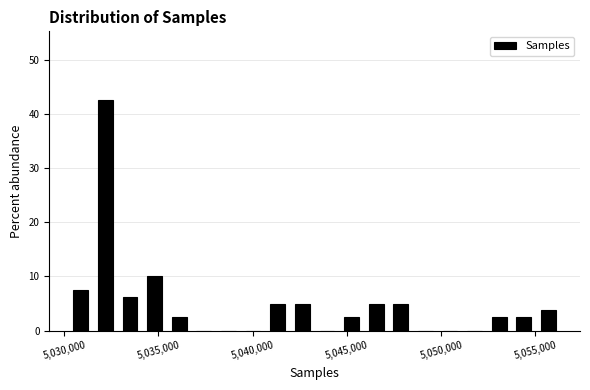

Around what value on the x-axis is the tallest bar? Give the approximate position of its centre, as read against the axis.

5032000